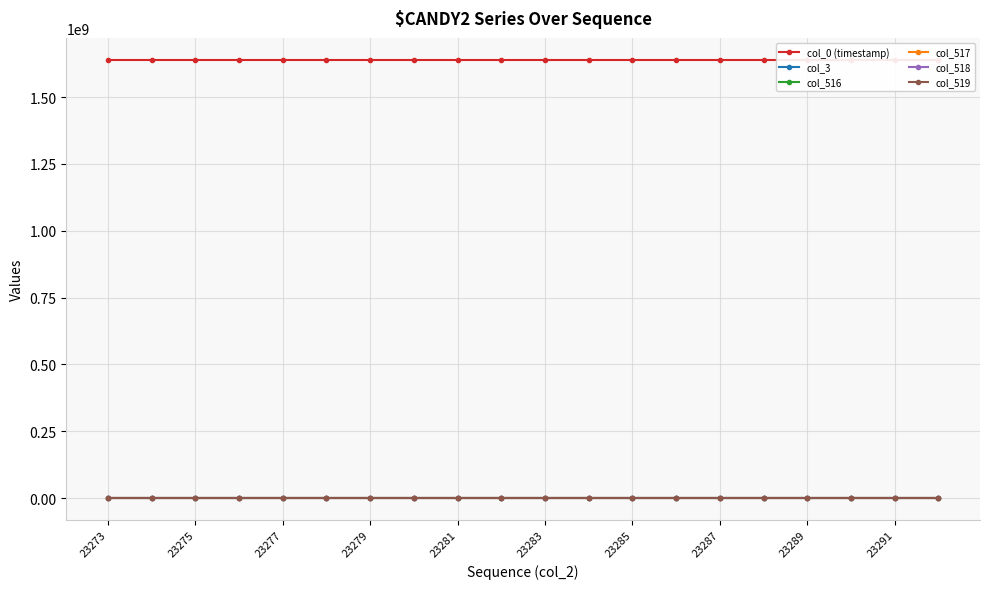

True or false: col_518 has more than 0 points higher than both neighbors.

True